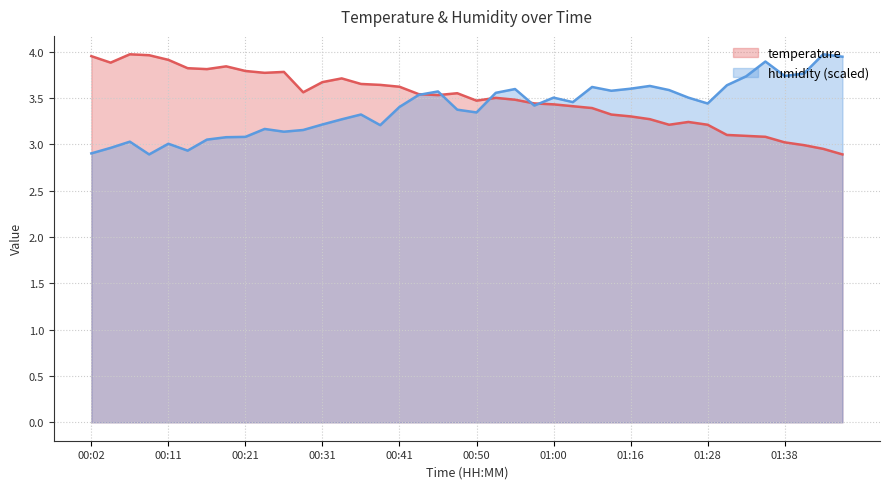

What is the smallest value displayed?

2.9